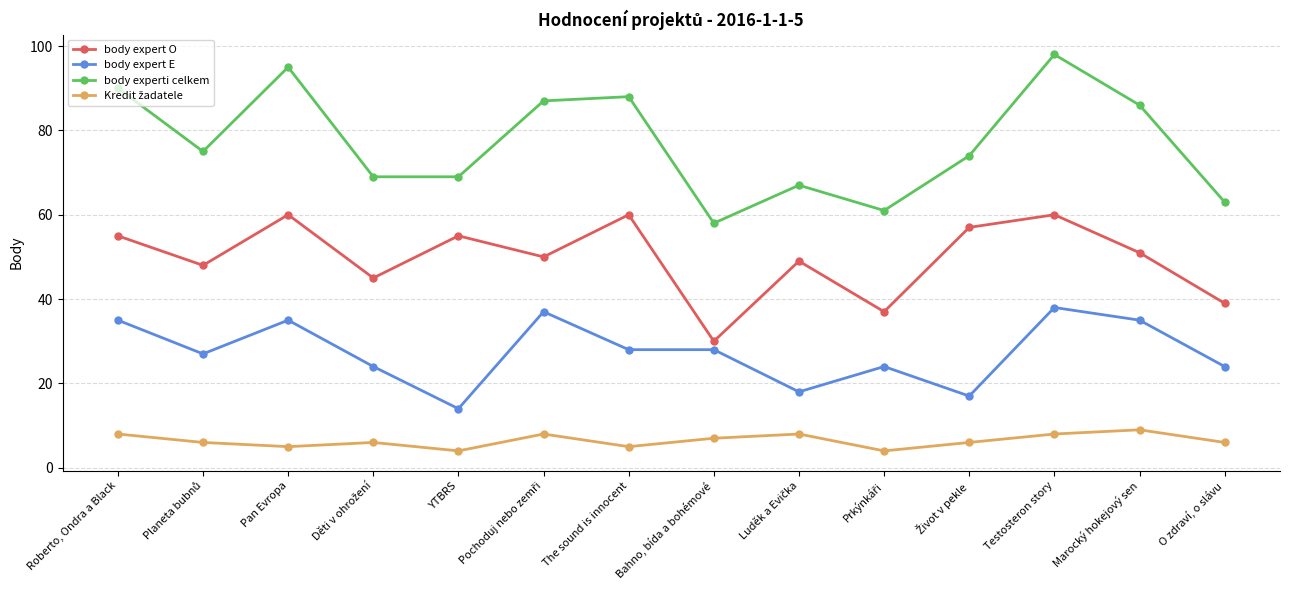

At which category is the sum across all series the highest?

Testosteron story